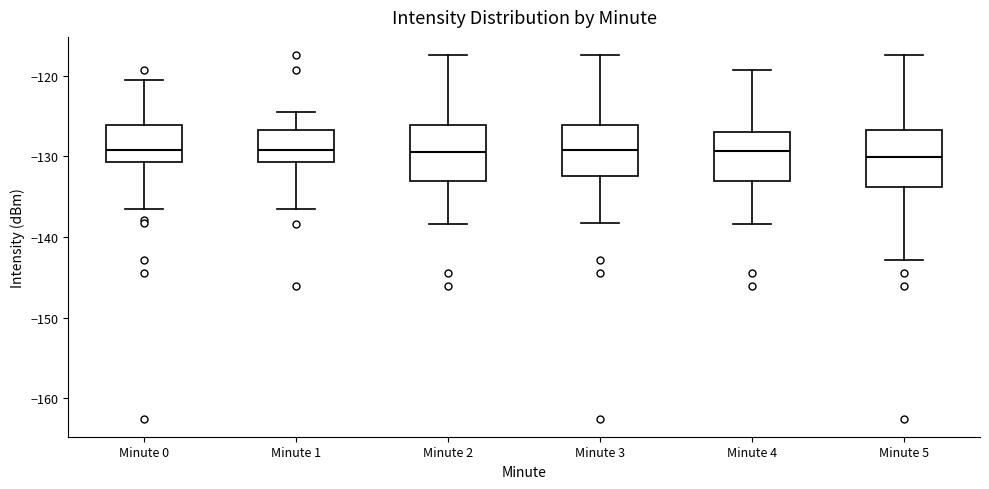

Reading left to right, read every box against the y-axis: the position of its median line, the range the box covers, and the ends of its whiskers. The values are not printed on the chart, so give them approximately, as read against the axis.

Minute 0: median -129, box -131 to -126, whiskers -136 to -120
Minute 1: median -129, box -131 to -127, whiskers -136 to -124
Minute 2: median -129, box -133 to -126, whiskers -138 to -117
Minute 3: median -129, box -132 to -126, whiskers -138 to -117
Minute 4: median -129, box -133 to -127, whiskers -138 to -119
Minute 5: median -130, box -134 to -127, whiskers -143 to -117